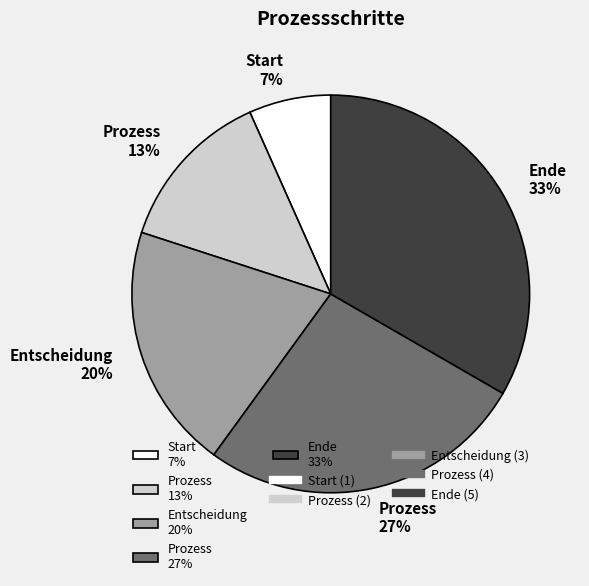

How many slices are in this pie chart?

5